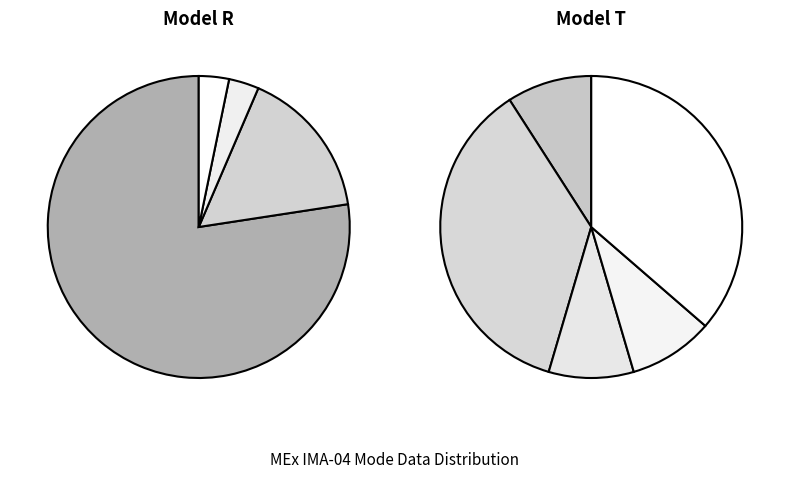

How many slices are in this pie chart?

5